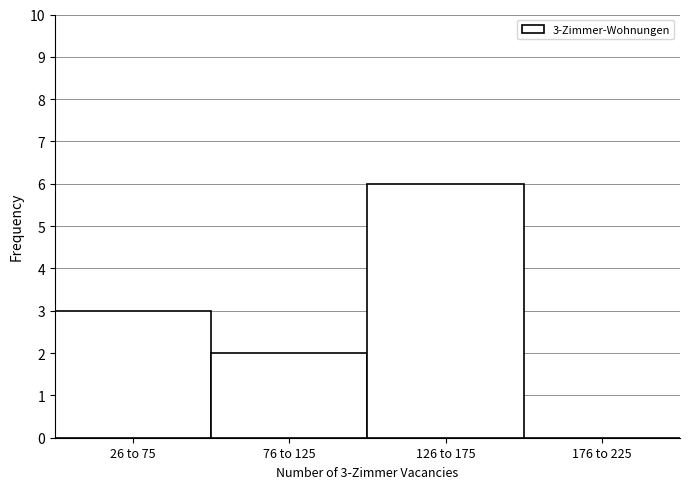

Reading right to left, what are all the values shown in this chart?

176 to 225=0	126 to 175=6	76 to 125=2	26 to 75=3